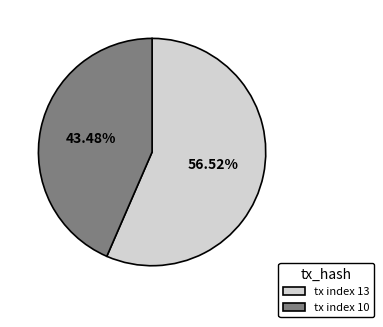

Approximately how many times larger is the value at tx index 10 compared to tx index 13?

0.8